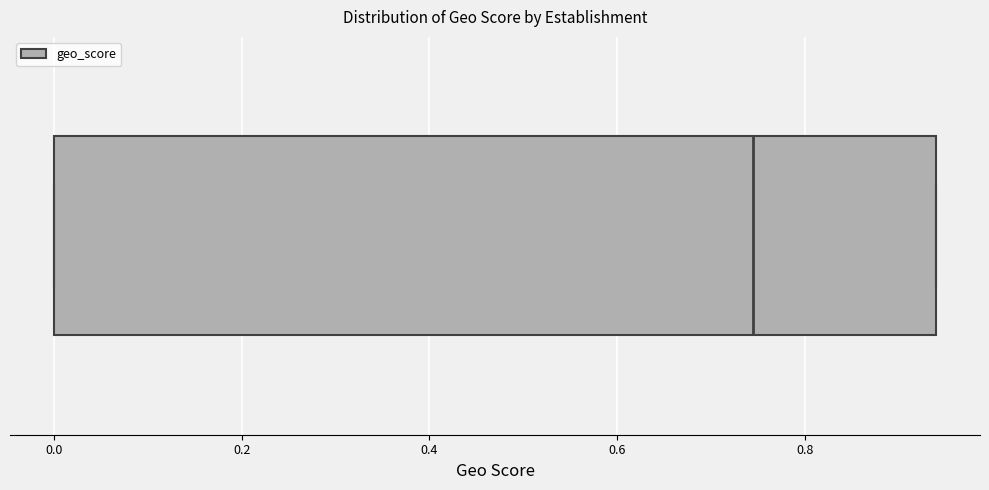

Transcribe this box plot: give where the median line is, the range the box spans, and where the two whiskers end, as read against the x-axis. The values are not printed on the chart, so give them approximately, as read against the axis.

median 0.74, box 0.00 to 0.94, whiskers 0.00 to 0.94